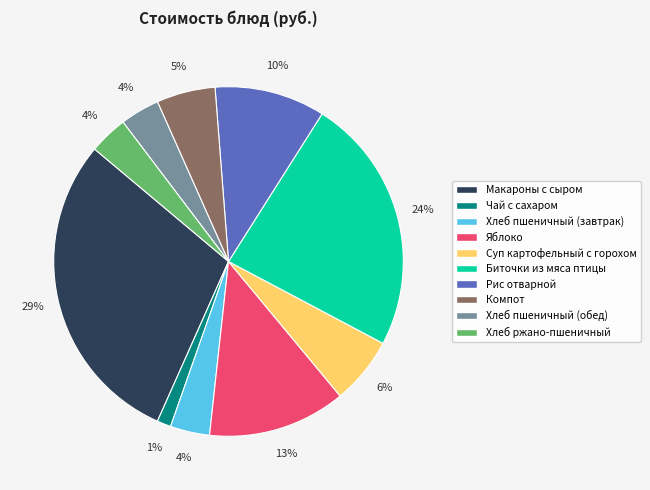

To the nearest percent, what is the difference between the largest and smallest slice percentages?

28%